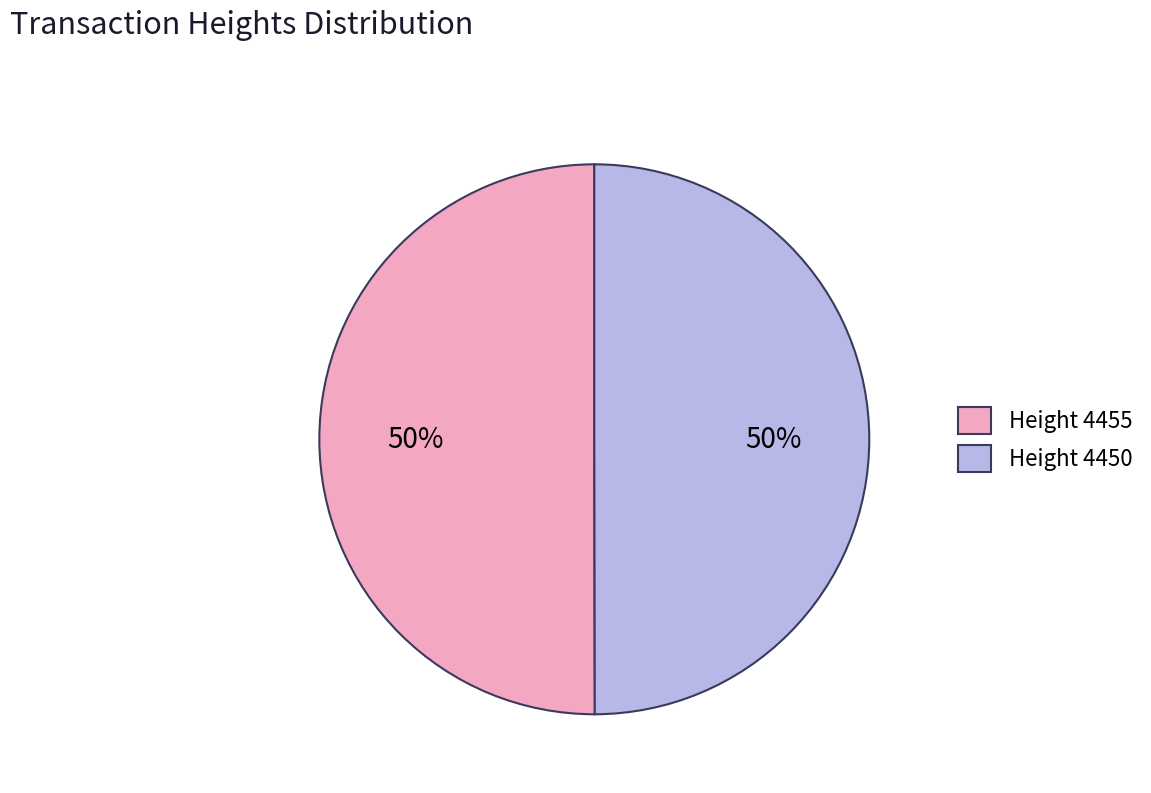

Approximately how many times larger is the value at Height 4450 compared to Height 4455?

1.0